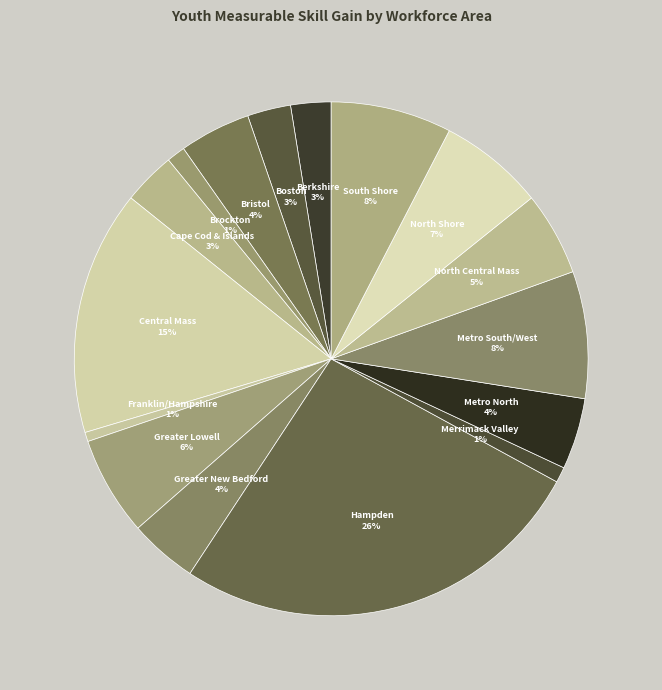

To the nearest percent, what is the combined percentage of Metro North and Berkshire?

7%